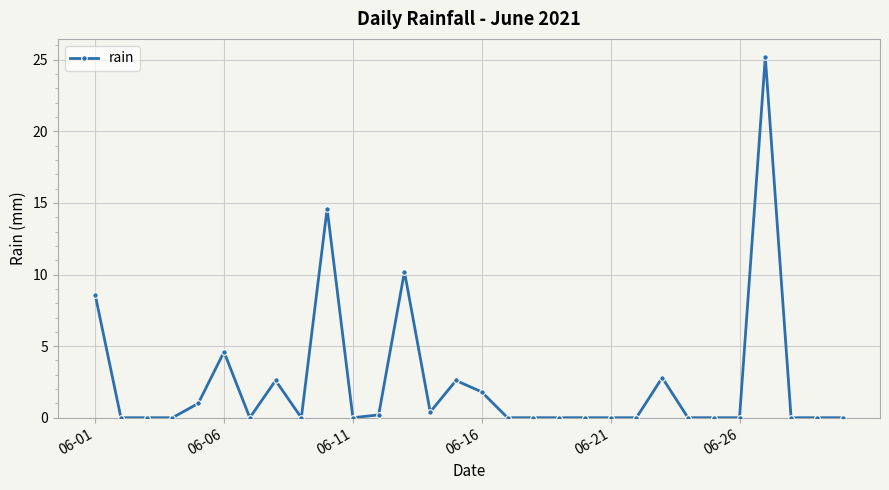

Reading left to right, transcribe all the data shown in this chart.

8.6	0.0	0.0	0.0	1.0	4.6	0.0	2.6	0.0	14.6	0.0	0.2	10.2	0.4	2.6	1.8	0.0	0.0	0.0	0.0	0.0	0.0	2.8	0.0	0.0	0.0	25.2	0.0	0.0	0.0